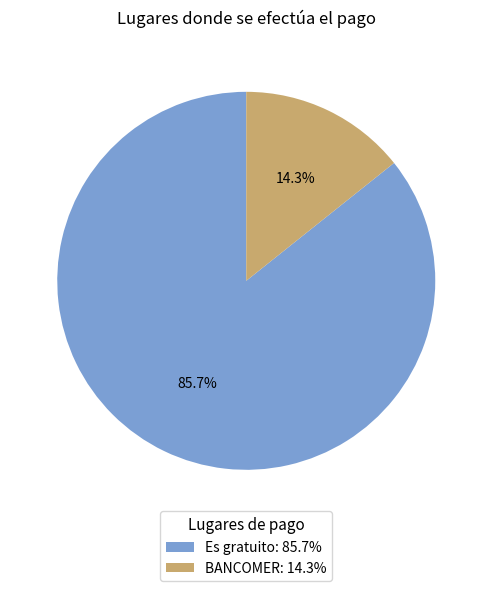

Is BANCOMER the majority of the pie?

No